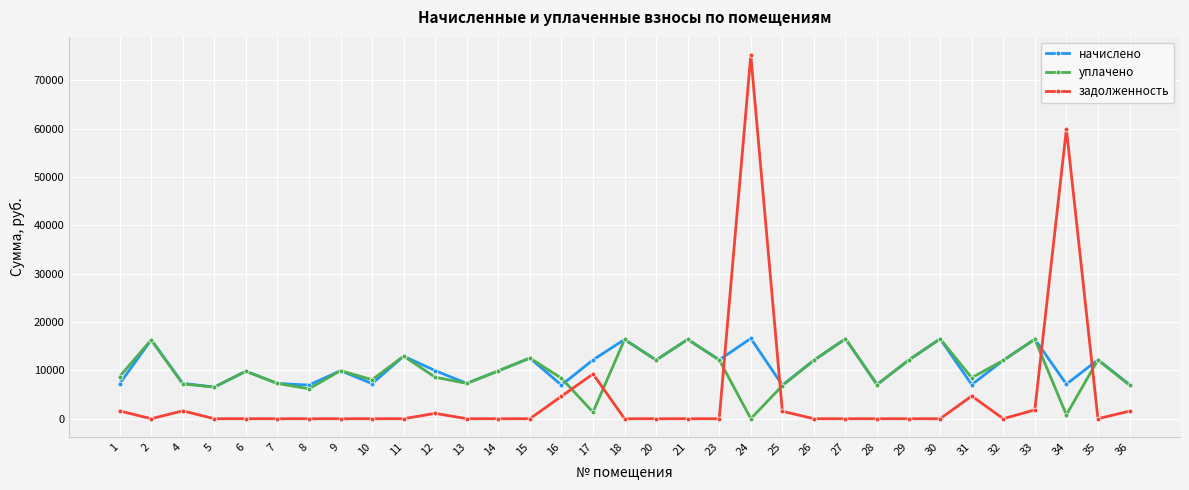

Where do уплачено and задолженность first cross each other?

16 and 17